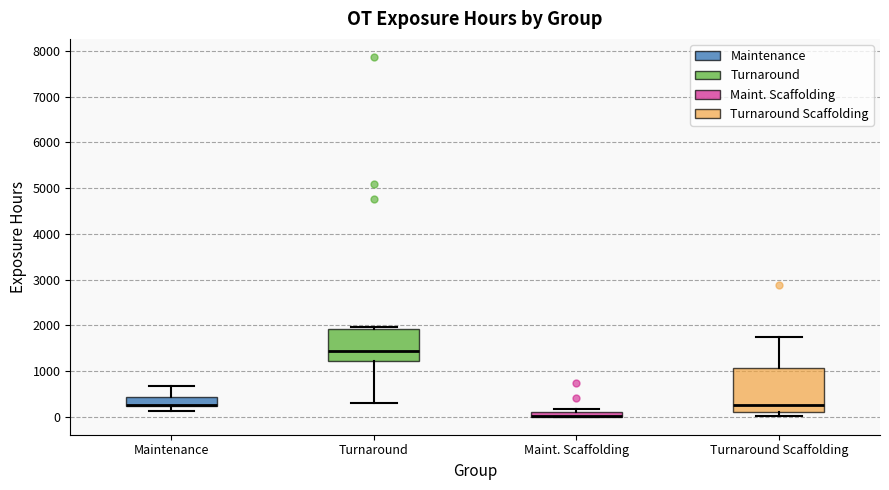

Comparing the boxes themselves (not the whiskers), which one is the tallest?

Turnaround Scaffolding